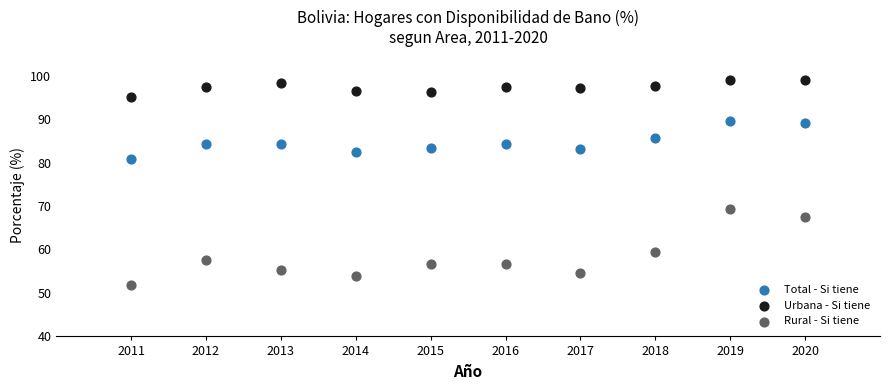

What are all the series names shown in the legend?

Total - Si tiene, Urbana - Si tiene, Rural - Si tiene